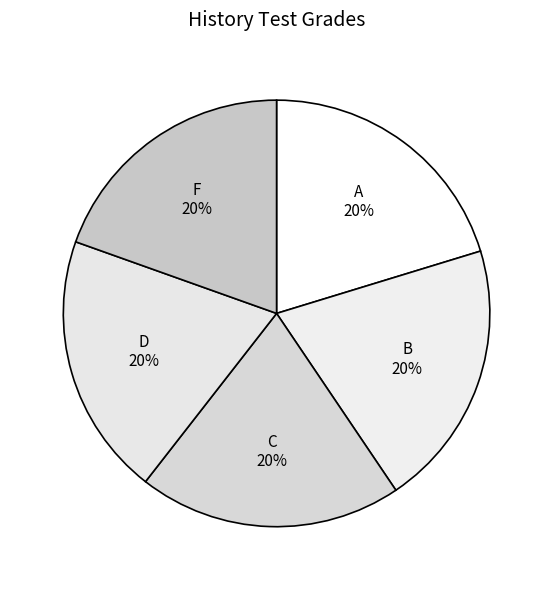

Is there any slice that represents more than half of the pie?

No